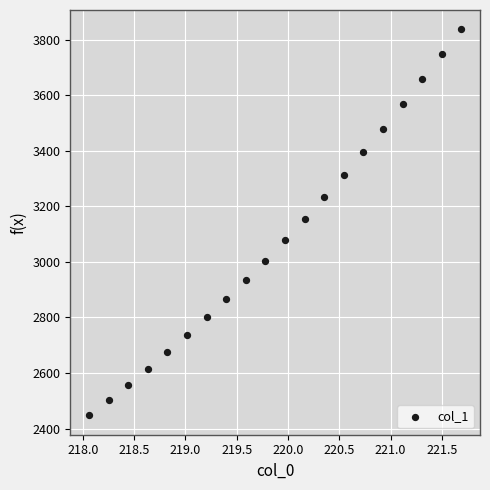

What is the range of Y values (max minus min)?

1389.8